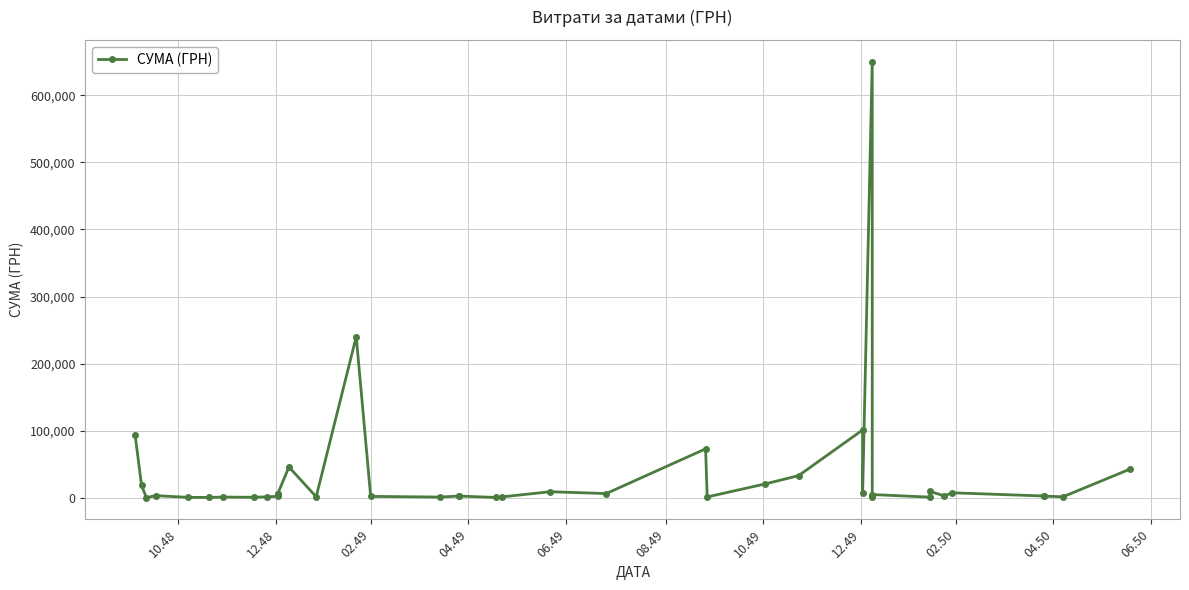

What is the smallest value displayed?

418.1